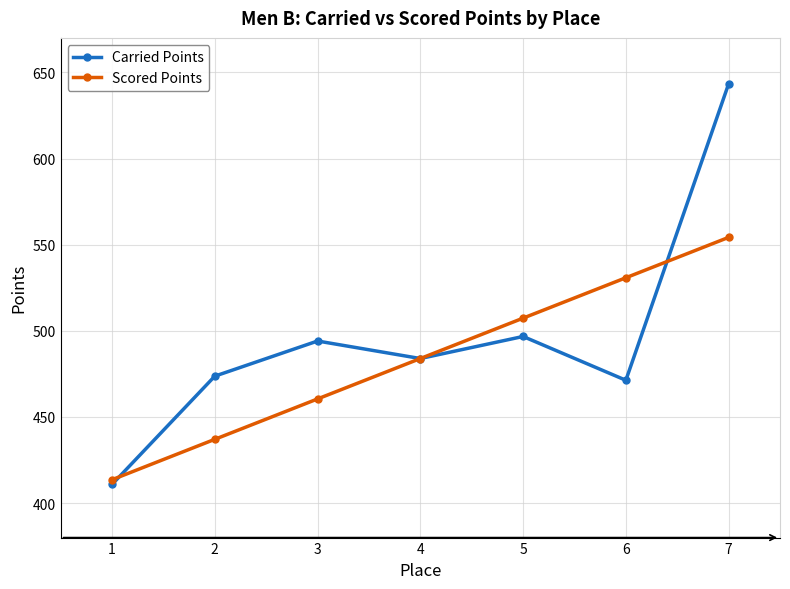

True or false: Carried Points has a value of 494.1 at 3.

True